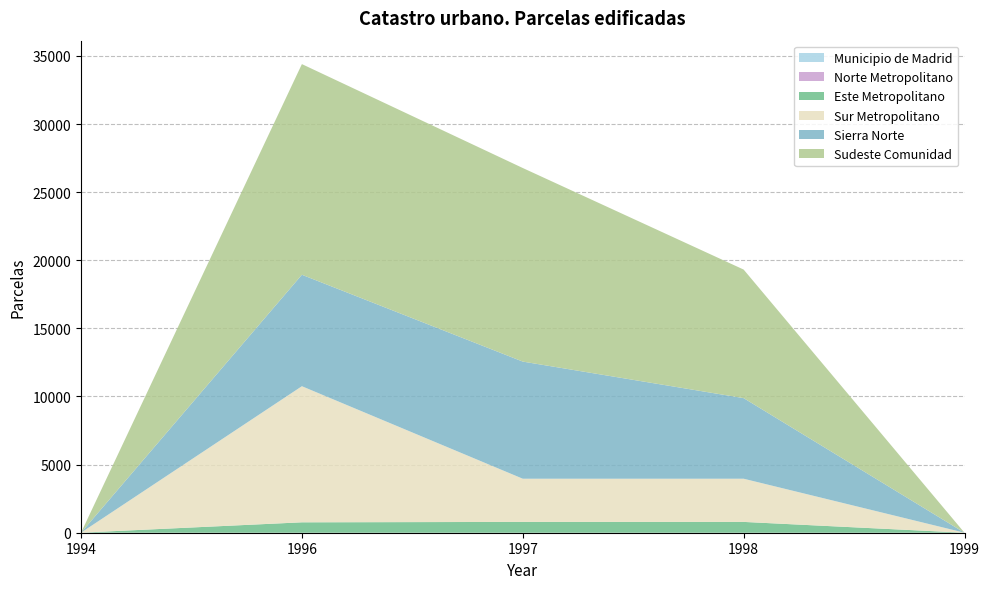

Reading left to right, transcribe all the data shown in this chart.

Municipio de Madrid: 3	0	0	0	0
Norte Metropolitano: 0	0	0	0	0
Este Metropolitano: 0	764	794	794	0
Sur Metropolitano: 1	9990	3170	3170	0
Sierra Norte: 0	8182	8598	5916	0
Sudeste Comunidad: 0	15463	14210	9437	0